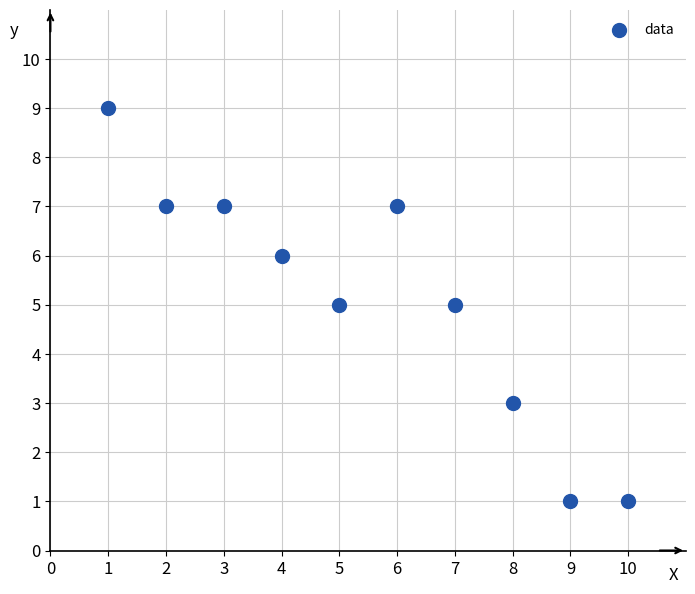

What is the average X value?

6